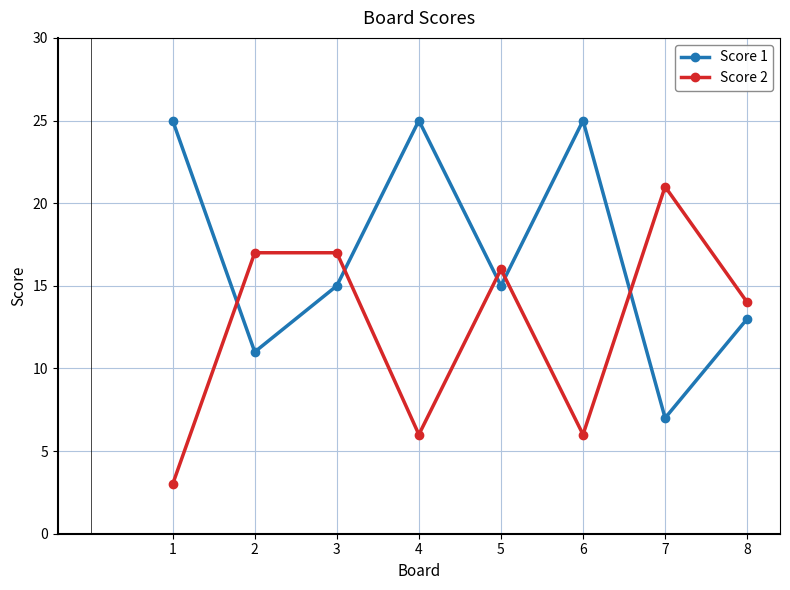

What is the sum of all Score 2 values?

100